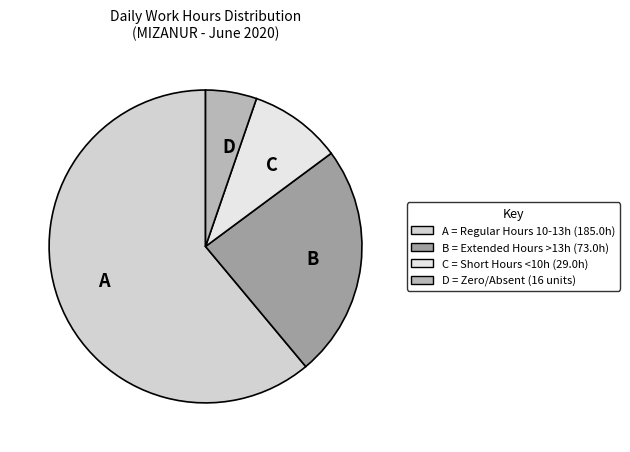

Is there any slice that represents more than half of the pie?

Yes